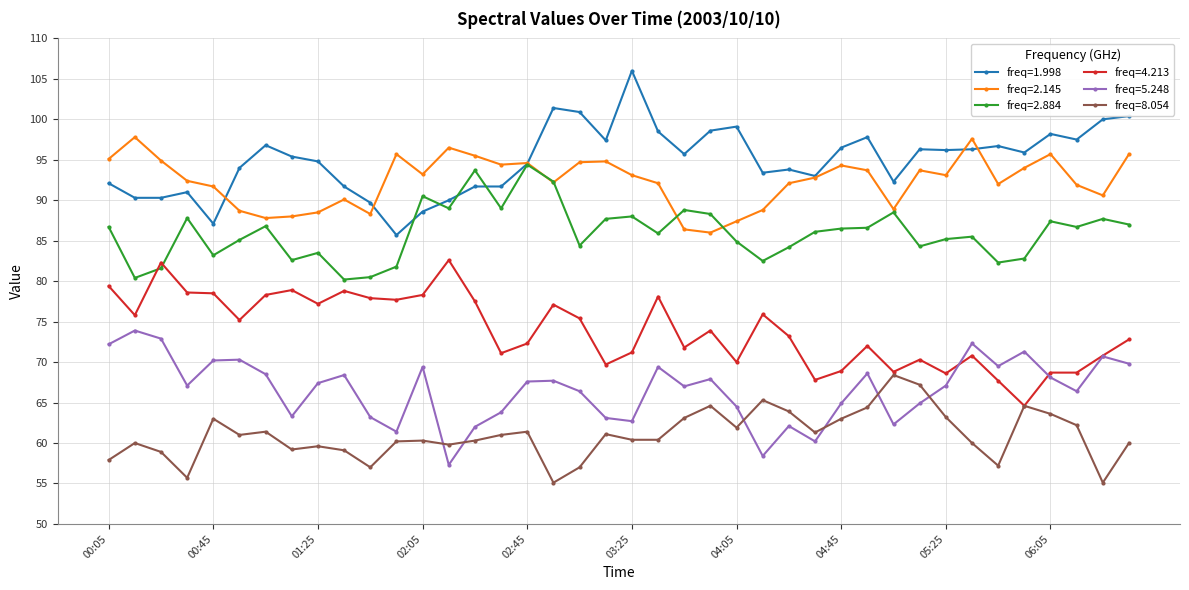

What is the highest value of the freq=2.145 series?

97.8